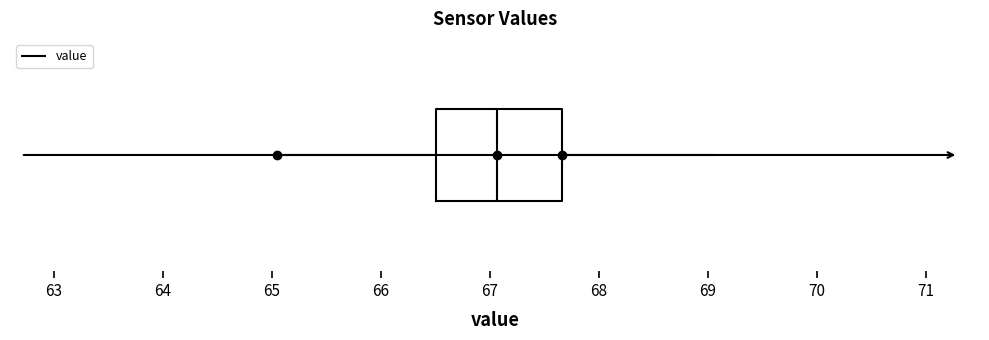

Read this box plot against the x-axis: the position of the median line, the range covered by the box, and the ends of both whiskers. The values are not printed on the chart, so give them approximately, as read against the axis.

median 67.1, box 66.5 to 67.7, whiskers 65.1 to 69.1